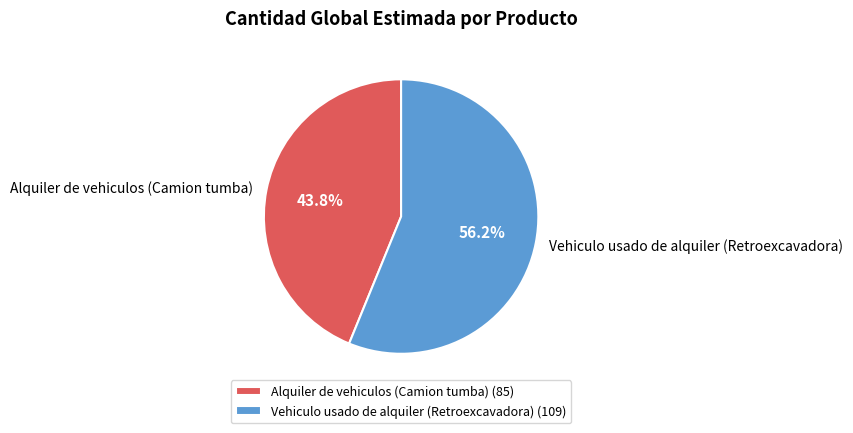

To the nearest percent, what percentage of the pie is Alquiler de vehiculos (Camion tumba)?

44%